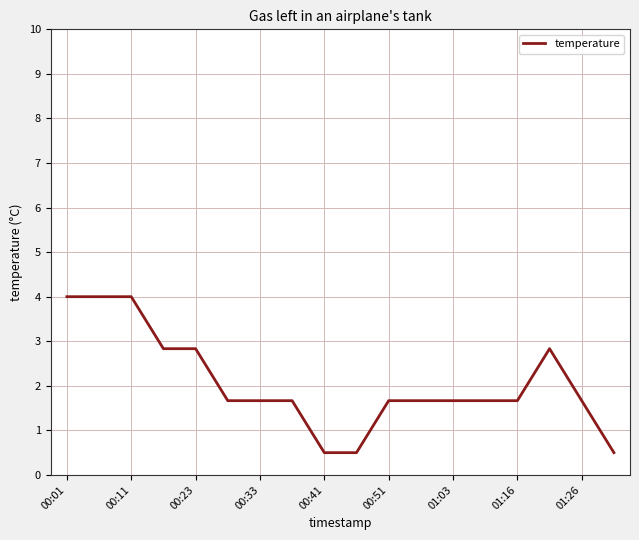

What is the greatest value displayed?

4.0